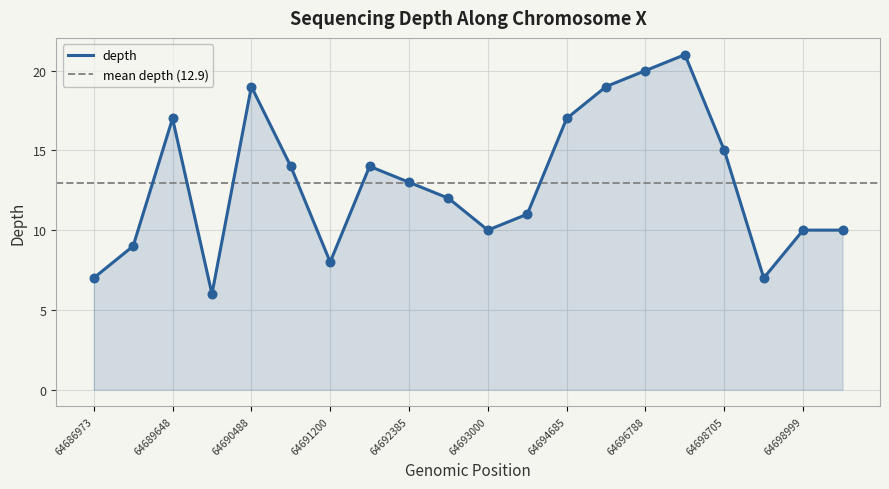

Between 64696788 and 64693000, which is larger?

64696788